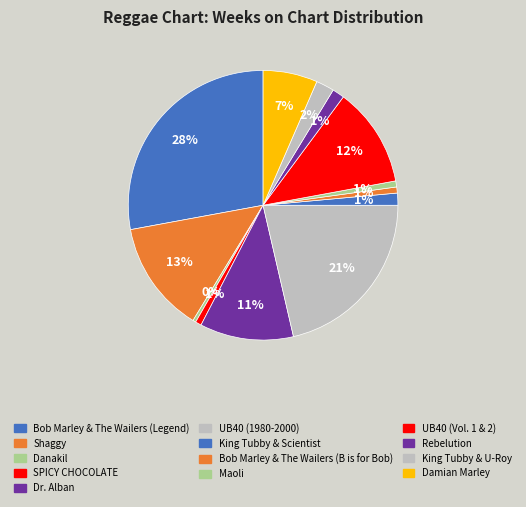

To the nearest percent, what is the combined percentage of SPICY CHOCOLATE and King Tubby & Scientist?

2%